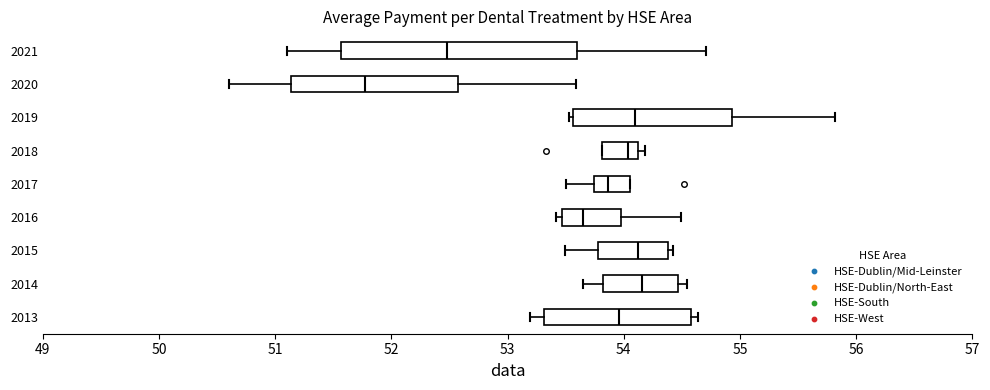

Which box's median line is the furthest to the left?

2020